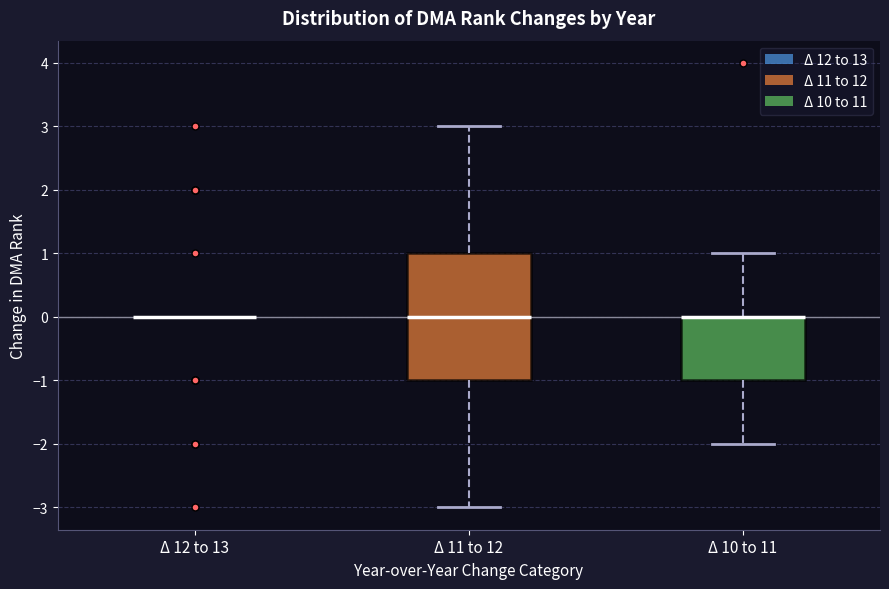

Reading left to right, read every box against the y-axis: the position of its median line, the range the box covers, and the ends of its whiskers. The values are not printed on the chart, so give them approximately, as read against the axis.

Δ 12 to 13: box collapsed to a line at 0, whiskers 0 to 0
Δ 11 to 12: median 0, box -1 to 1, whiskers -3 to 3
Δ 10 to 11: median 0 (drawn on the box's upper edge), box -1 to 0, whiskers -2 to 1